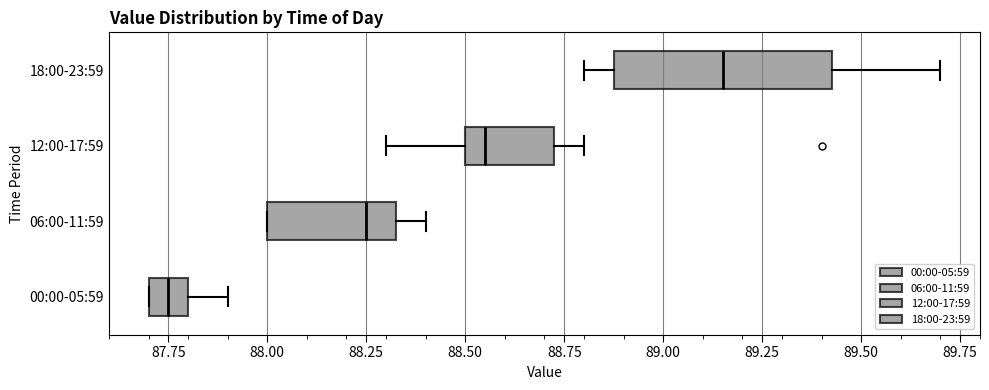

Comparing the boxes themselves (not the whiskers), which one is the widest?

18:00-23:59